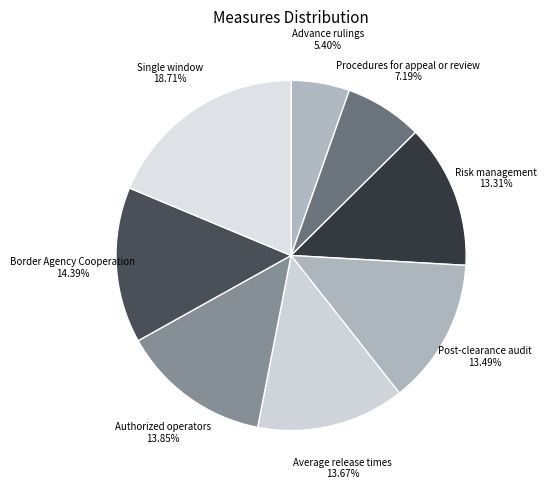

Is there a majority slice in this chart?

No